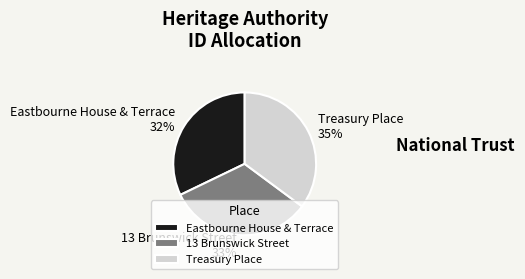

Which has a higher value, 13 Brunswick Street or Treasury Place?

Treasury Place